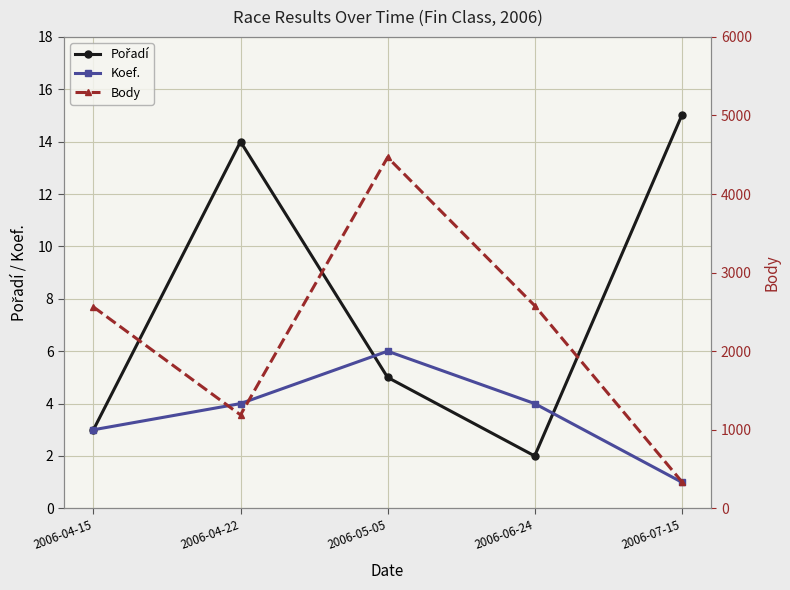

Between 2006-04-15 and 2006-05-05, which is larger?

2006-05-05